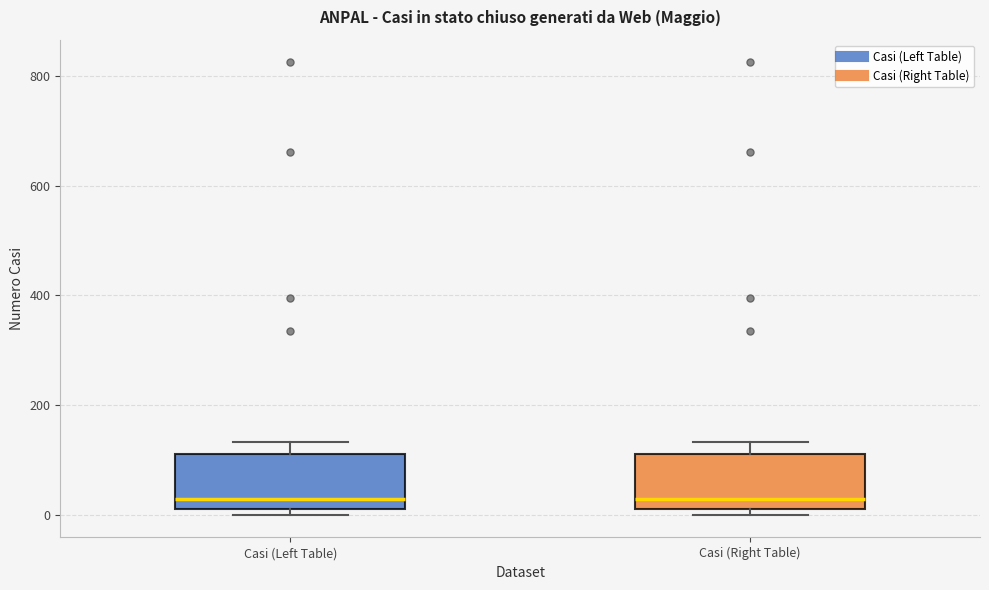

Reading left to right, read every box against the y-axis: the position of its median line, the range the box covers, and the ends of its whiskers. The values are not printed on the chart, so give them approximately, as read against the axis.

Casi (Left Table): median 20 (just above the box's lower edge), box 20 to 120, whiskers 0 to 140
Casi (Right Table): median 20 (just above the box's lower edge), box 20 to 120, whiskers 0 to 140